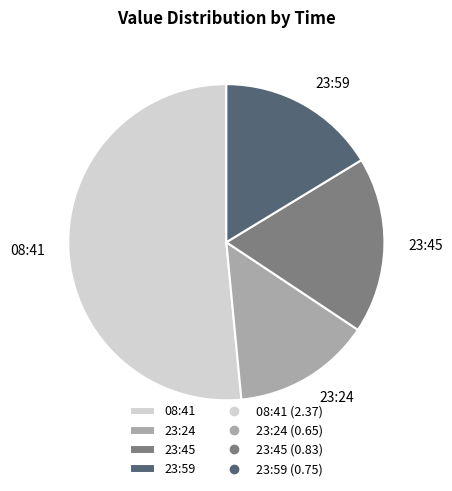

True or false: 23:24 accounts for 21% of the total.

False